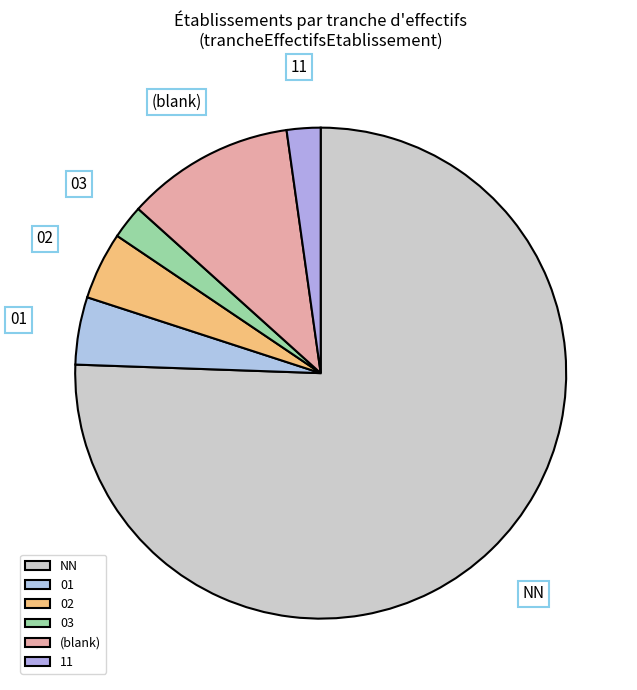

Count the number of slices in the pie.

6